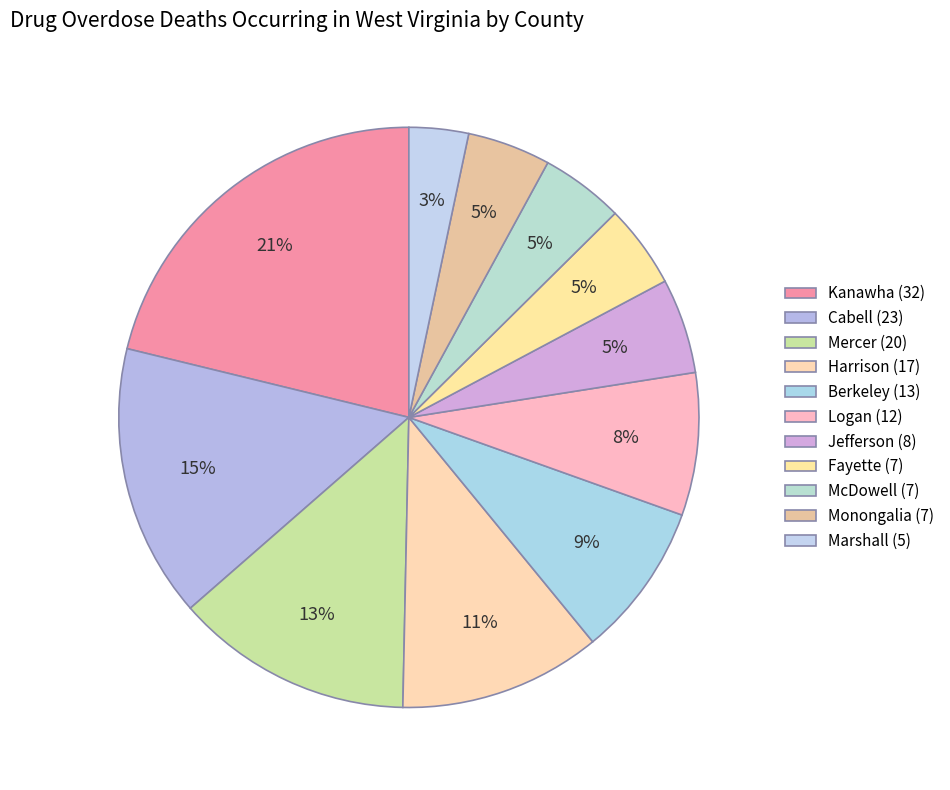

To the nearest percent, what portion does McDowell represent?

5%